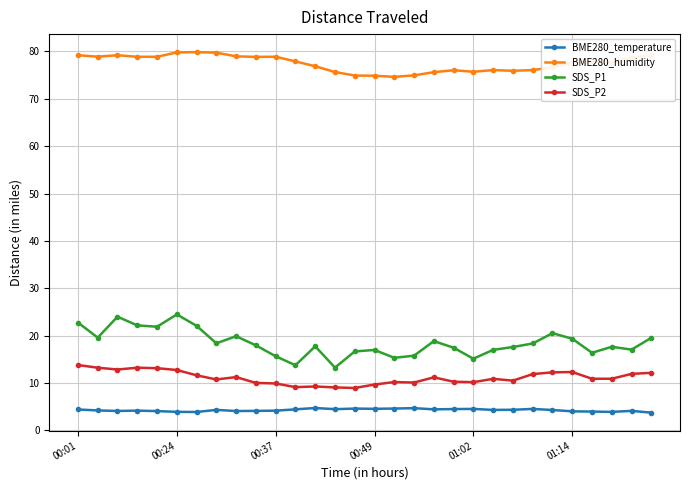

What is the value of the SDS_P2 point at the 22nd from the left?

10.9